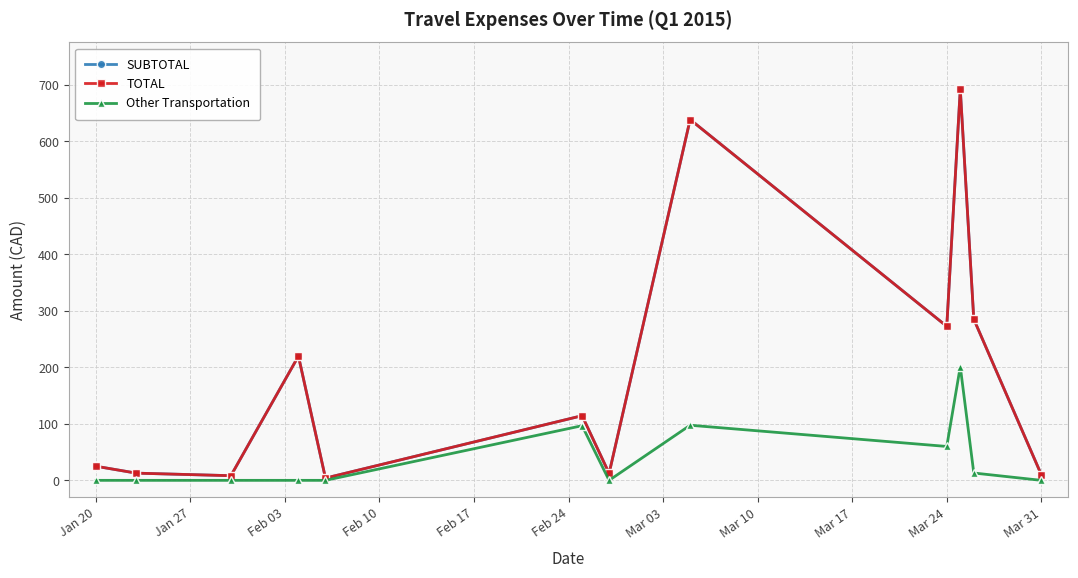

Does the chart have visible grid lines?

Yes